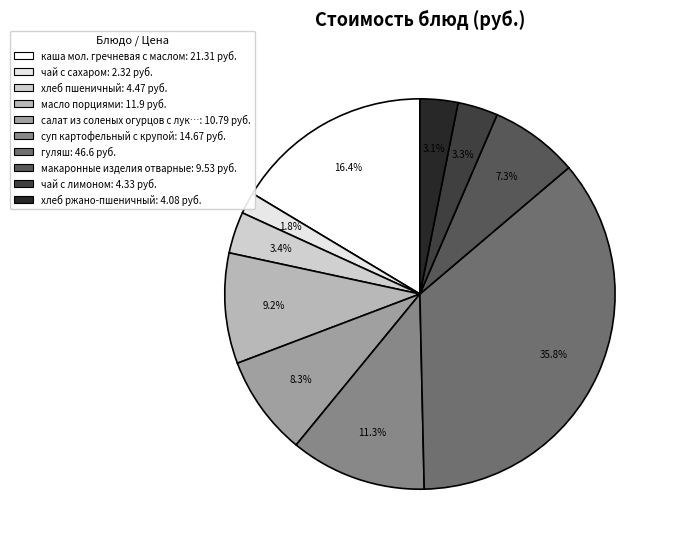

What is the smallest slice in the pie chart?

чай с сахаром